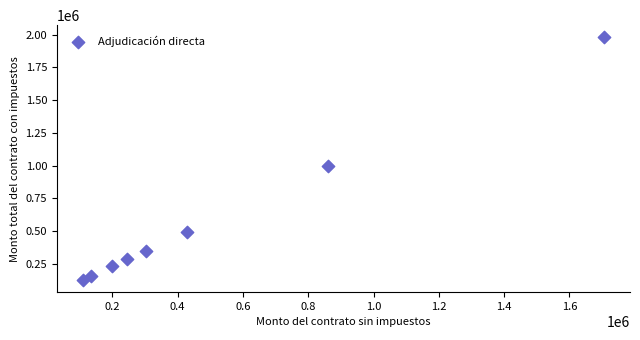

What is the average X value?

498275.3